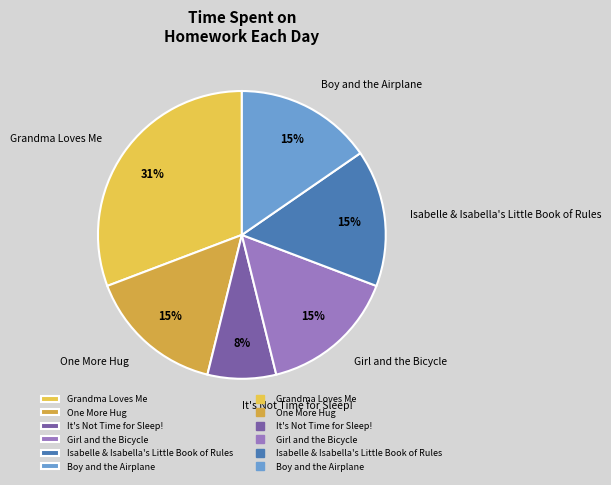

Which has a higher value, Grandma Loves Me or Boy and the Airplane?

Grandma Loves Me